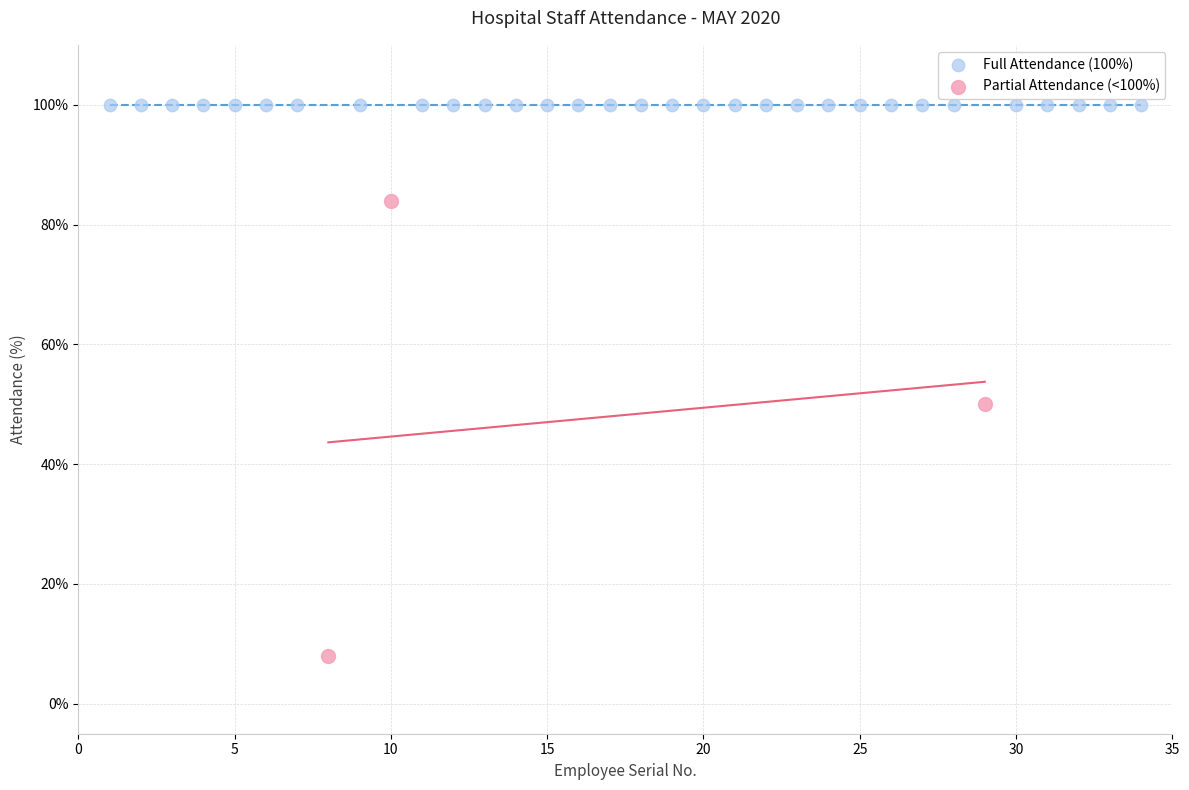

Which series reaches the maximum Y coordinate?

Full Attendance (100%)